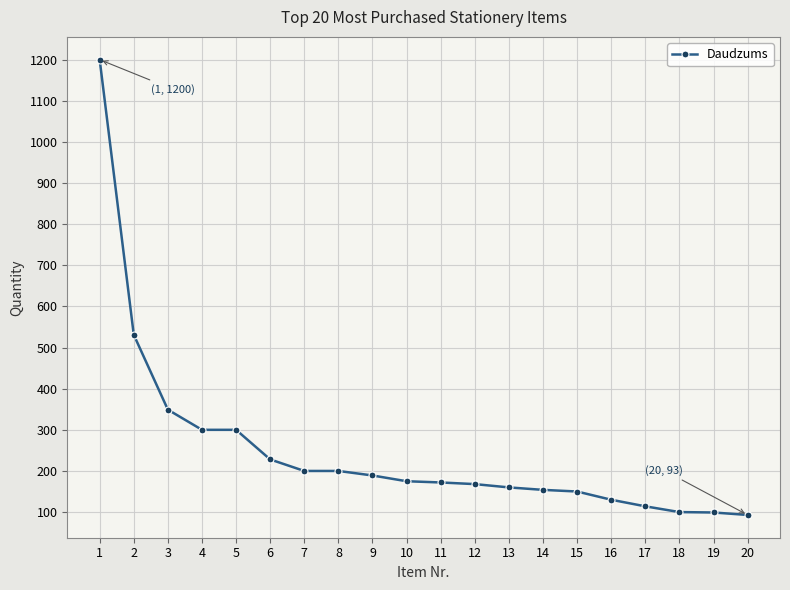

What is the sum of the values at 10 and 8?

375